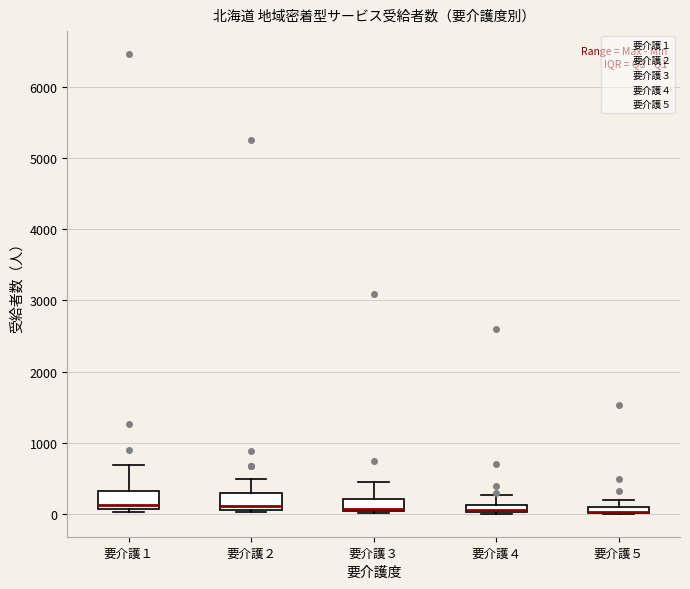

Where is the upper edge of the box for 要介護１ on the y-axis? The values are not printed on the chart, so give them approximately, as read against the axis.

300